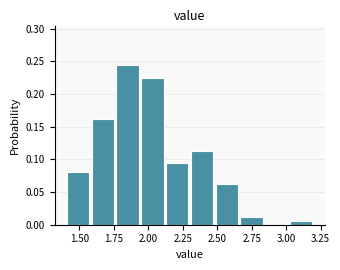

Around what value on the x-axis is the tallest bar? Give the approximate position of its centre, as read against the axis.

1.85